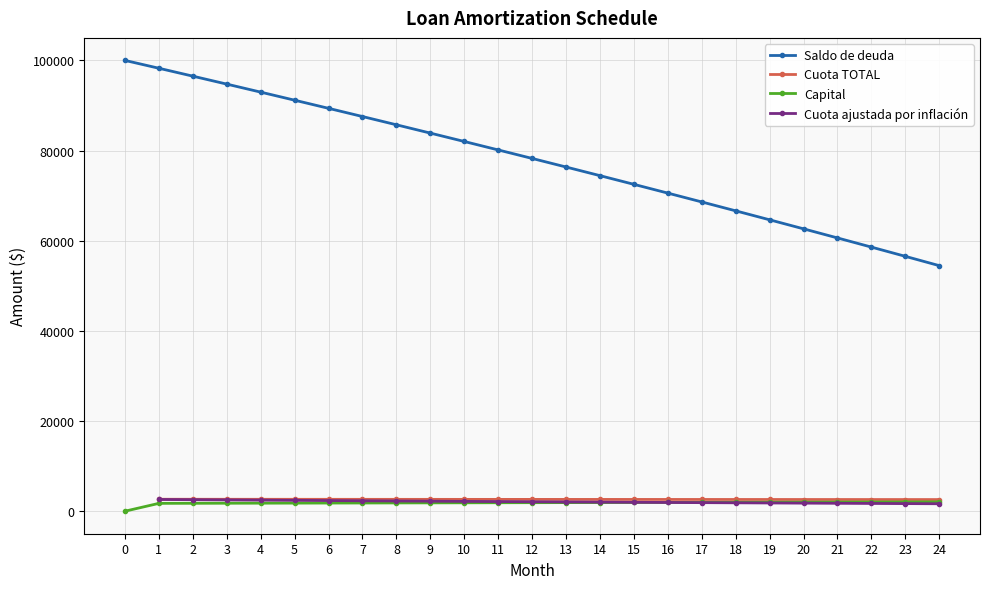

Is it true that Capital equals 1751.5 at 2?

True